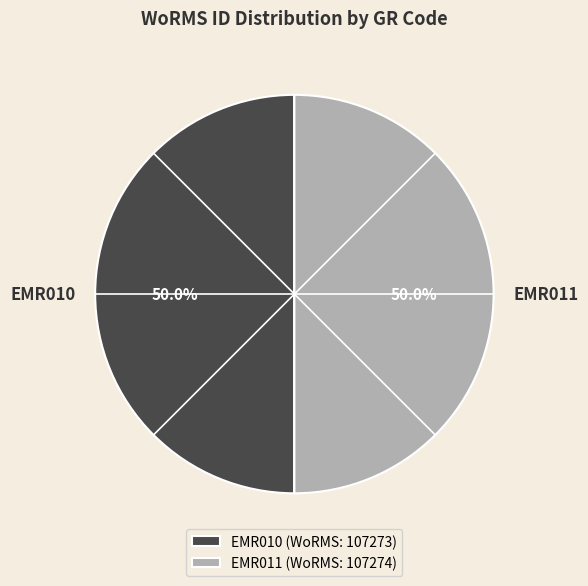

Approximately how many times larger is the value at EMR010 compared to EMR011?

1.0